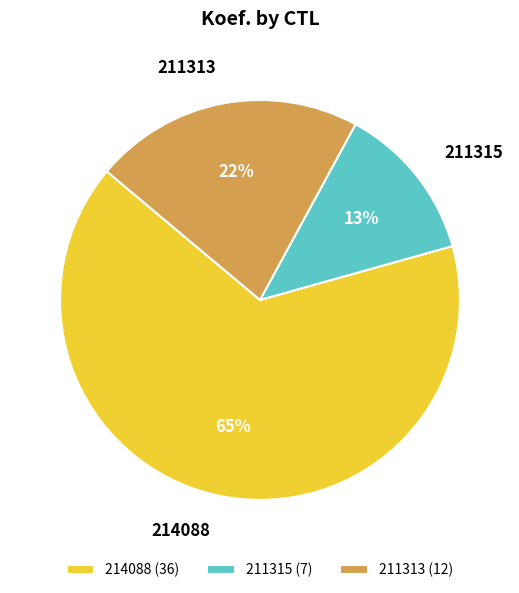

How many slices are in this pie chart?

3